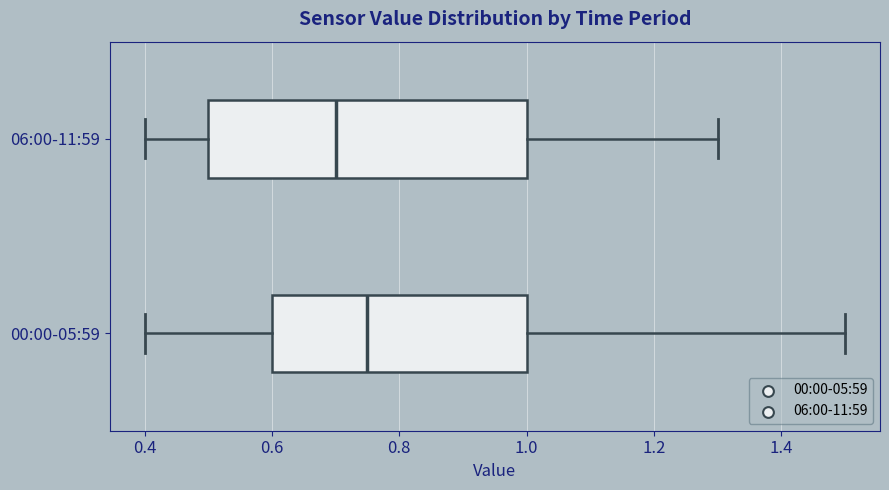

Reading bottom to top, read every box against the x-axis: the position of its median line, the range the box covers, and the ends of its whiskers. The values are not printed on the chart, so give them approximately, as read against the axis.

00:00-05:59: median 0.76, box 0.60 to 1.00, whiskers 0.40 to 1.50
06:00-11:59: median 0.70, box 0.50 to 1.00, whiskers 0.40 to 1.30